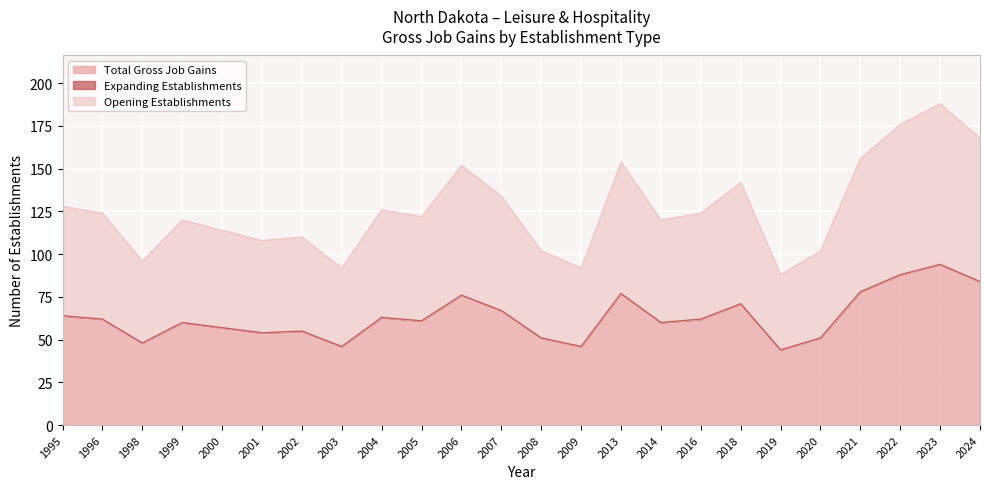

How many data points does each series have?

24